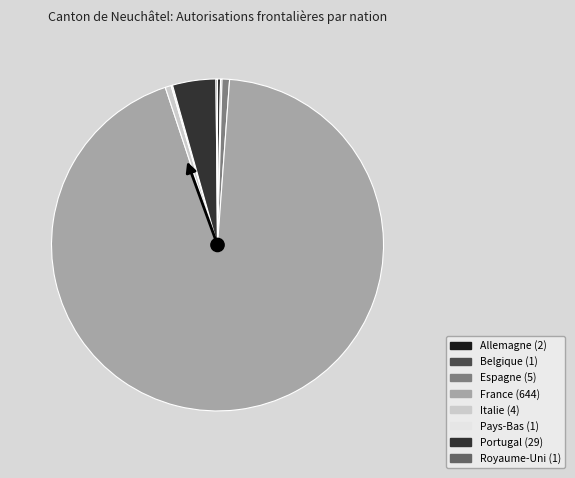

Which category has the biggest portion of the pie?

France